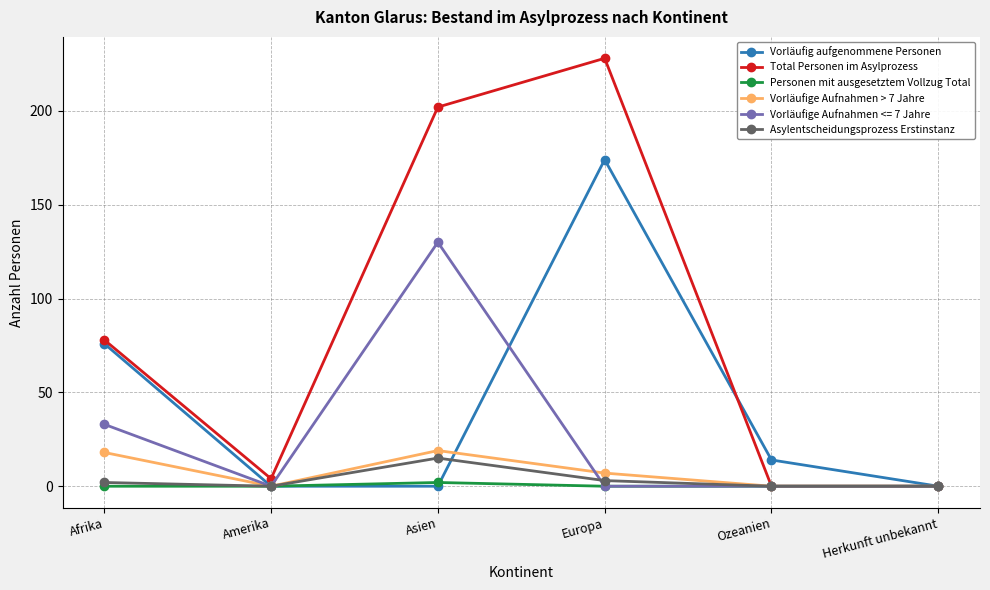

Which series changed the most between Asien and Europa?

Vorläufig aufgenommene Personen